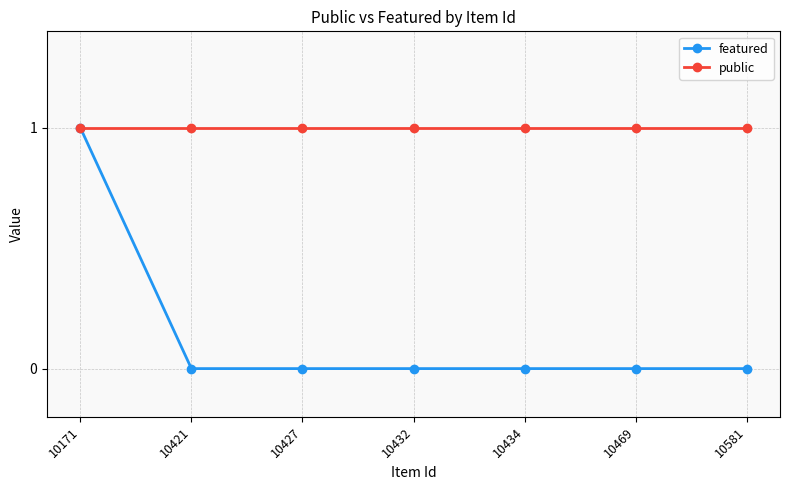

True or false: public has a value of 1 at 10171.

True